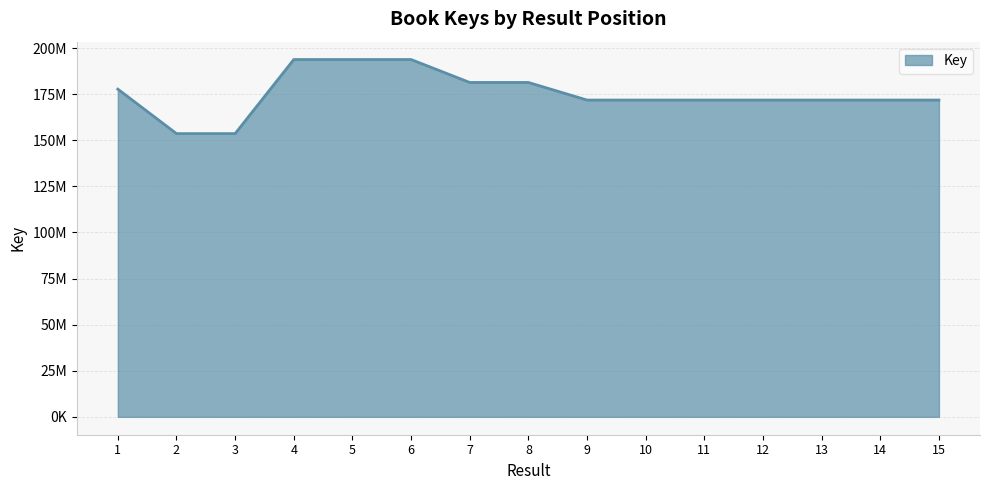

At which category does the chart reach its peak across all series?

4